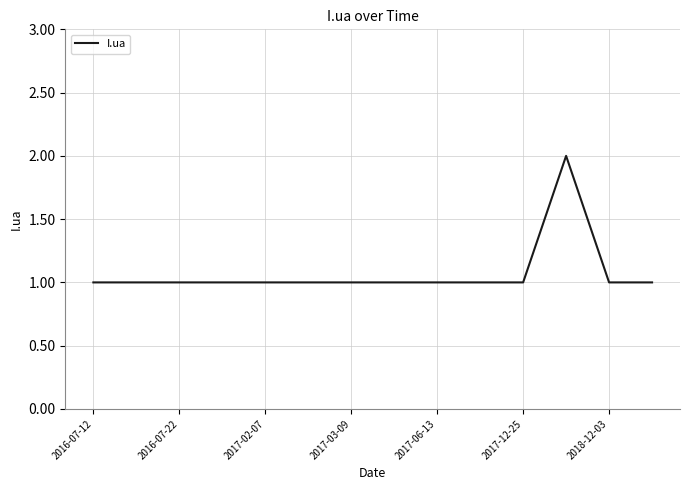

How many lines are shown in the chart?

1